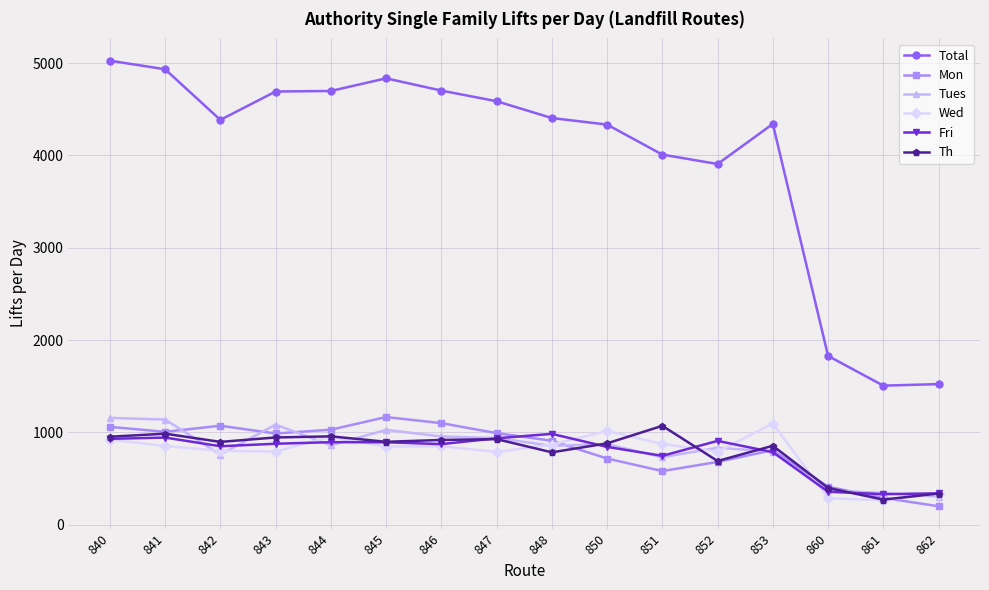

What is the average value of the Fri series?

782